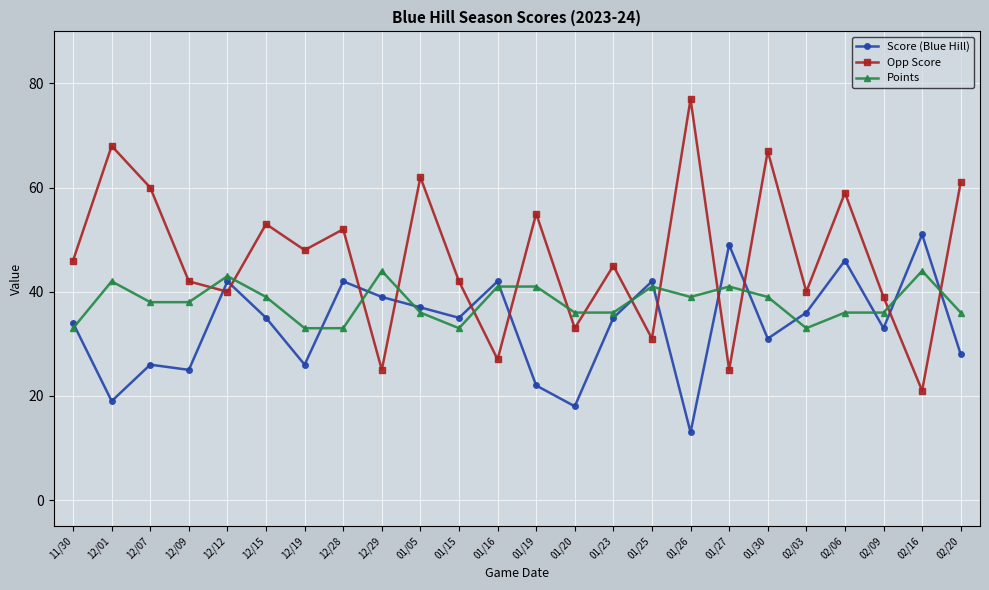

Where is the first local maximum for Score (Blue Hill)?

12/07